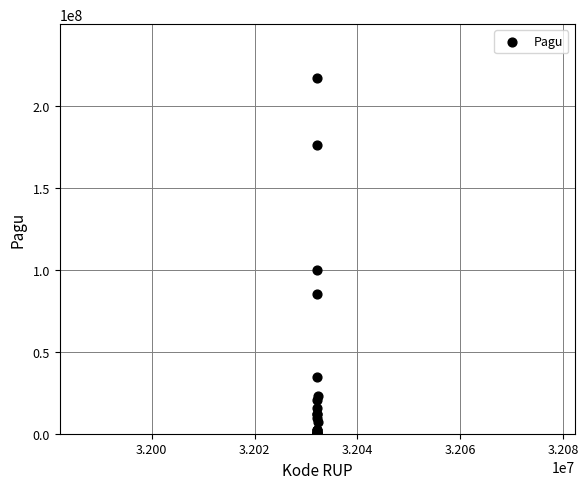

What Y value in the scatter plot is closest to 108800000?

99958000